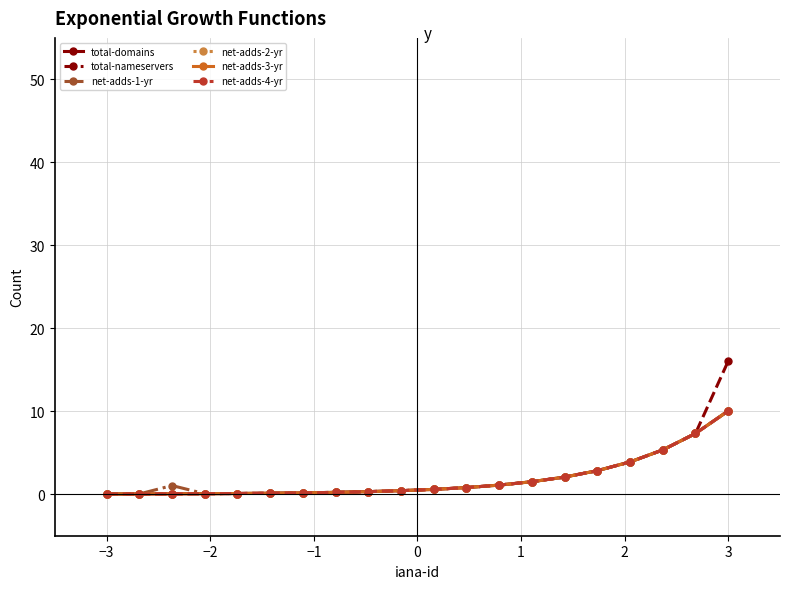

True or false: net-adds-3-yr and total-domains cross at least once.

False